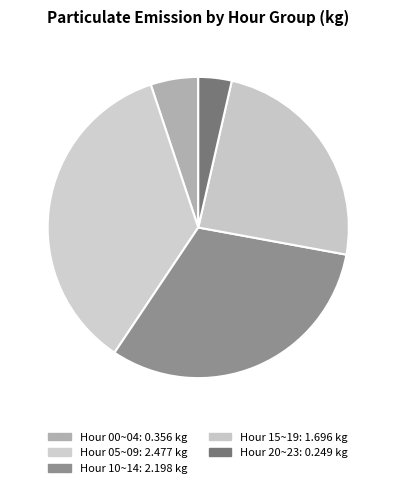

How many segments does this pie chart have?

5